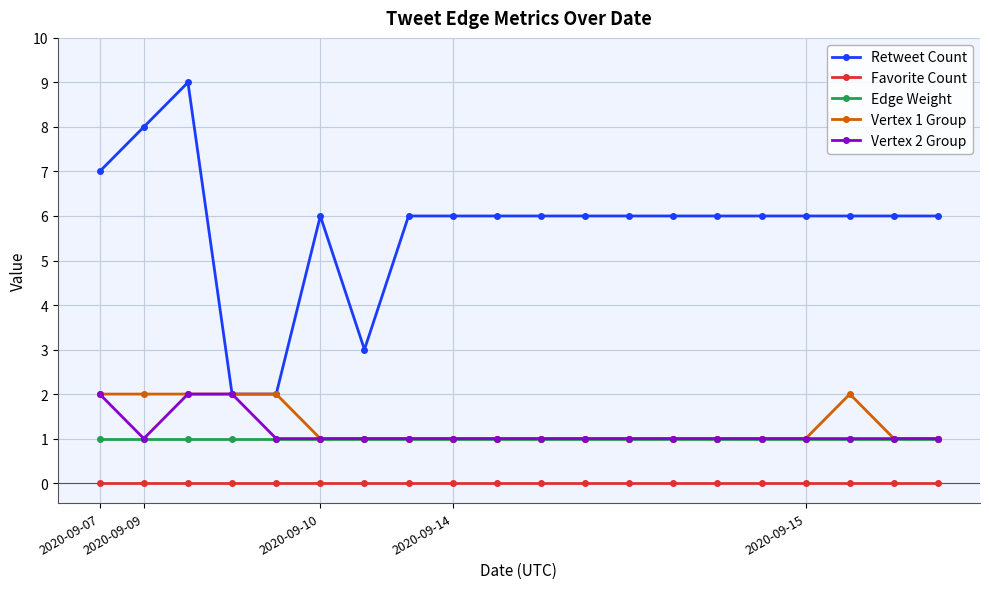

What is the greatest value displayed?

9